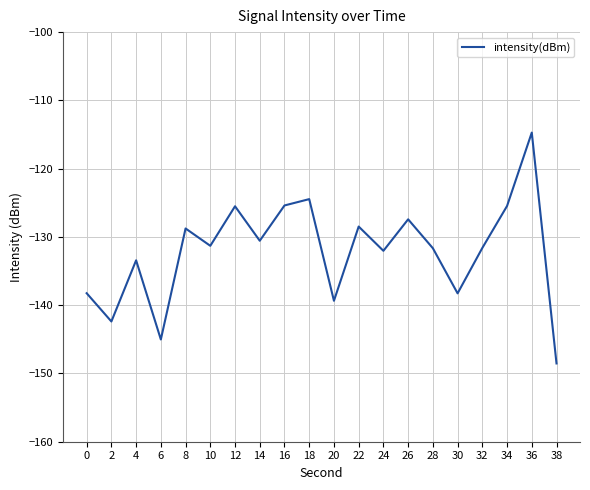

The chart shows a value of -189.7 at 24. True or false?

False